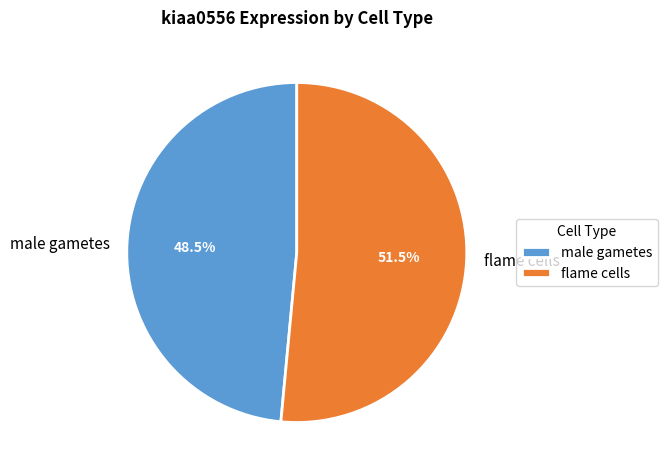

To the nearest percent, what is the combined percentage of male gametes and flame cells?

100%